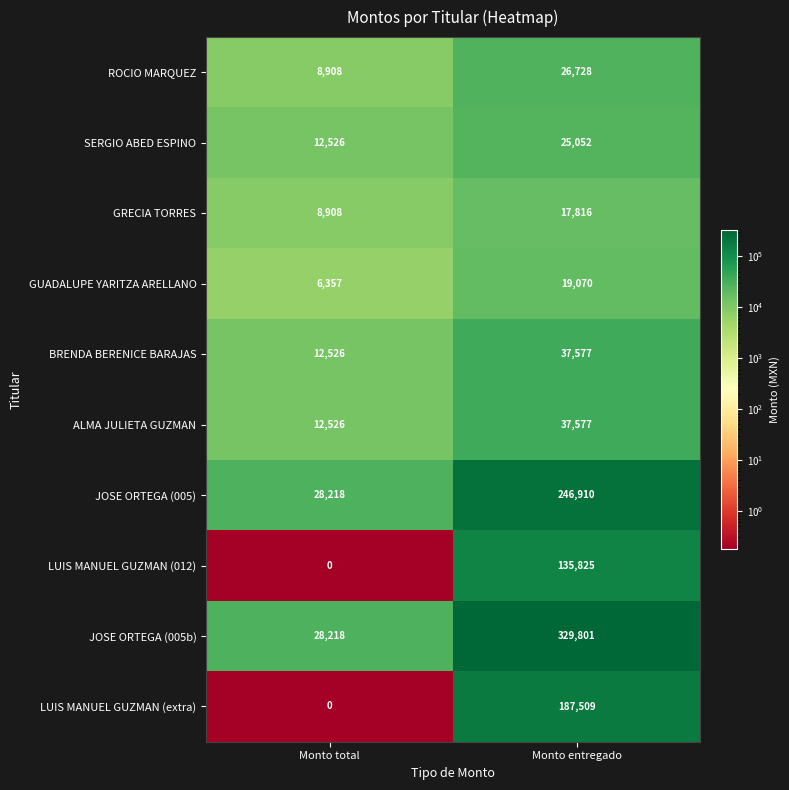

What is the greatest value displayed?

329801